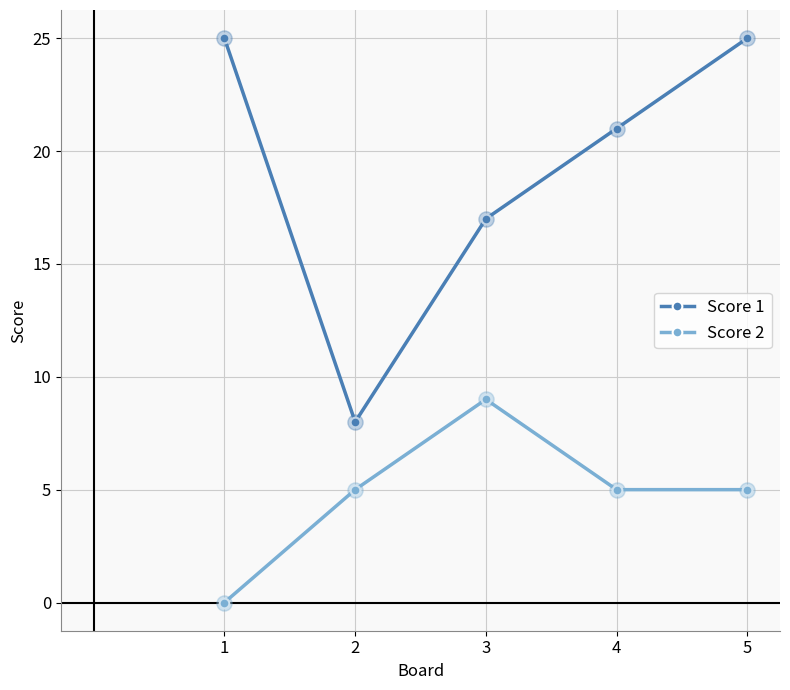

Which series has the largest range (max minus min)?

Score 1